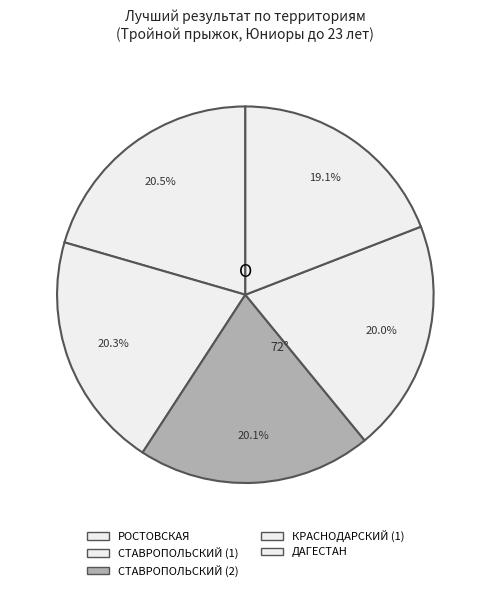

Count the number of slices in the pie.

5